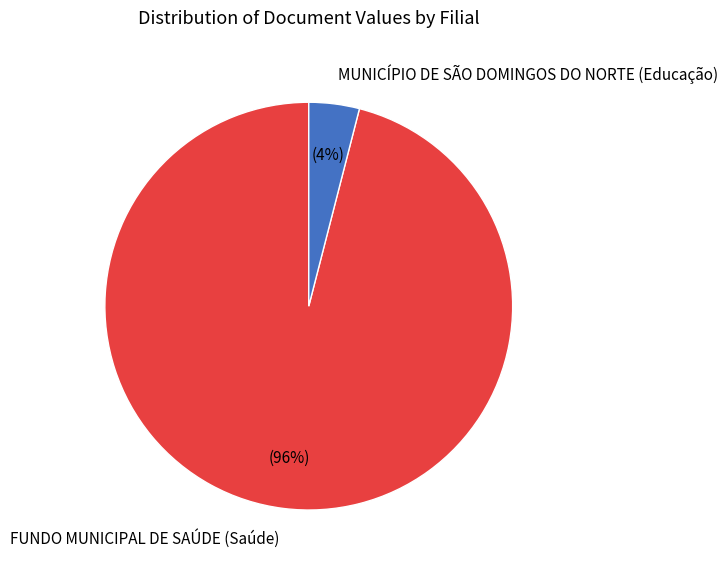

Between MUNICÍPIO DE SÃO DOMINGOS DO NORTE (Educação) and FUNDO MUNICIPAL DE SAÚDE (Saúde), which is larger?

FUNDO MUNICIPAL DE SAÚDE (Saúde)